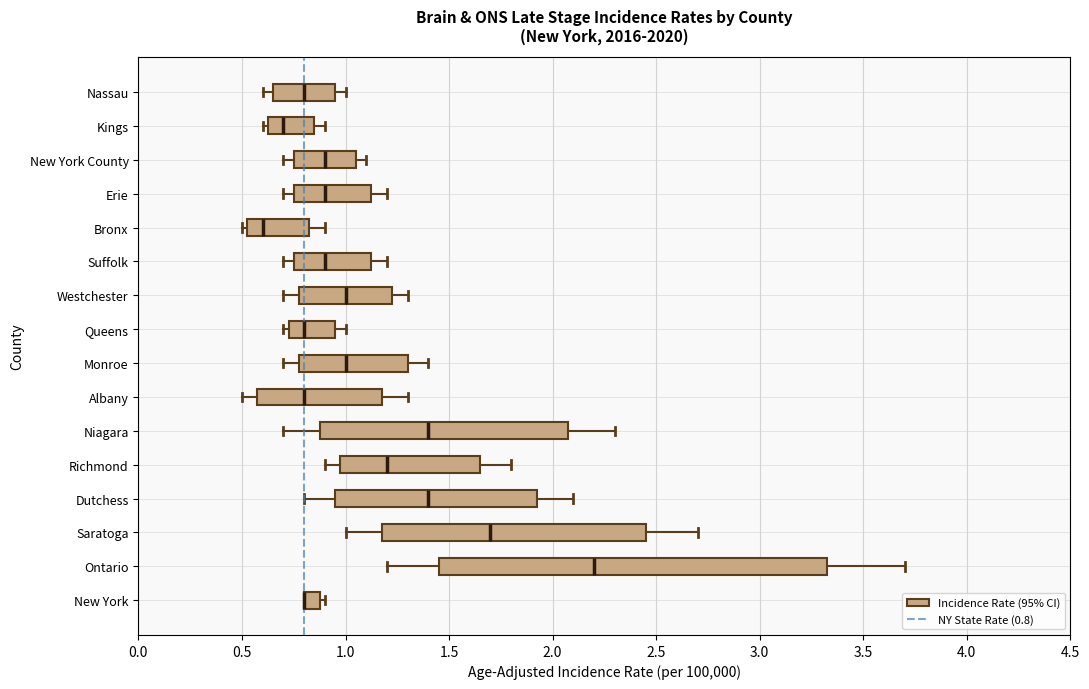

Where is the right edge of the box for Queens on the x-axis? The values are not printed on the chart, so give them approximately, as read against the axis.

0.95